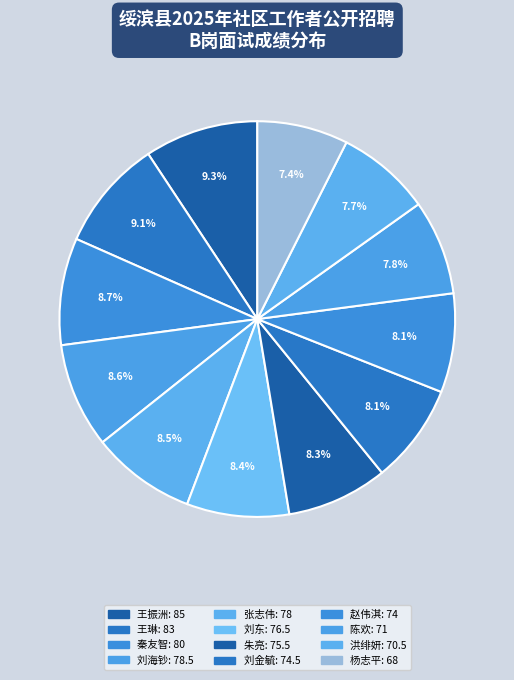

Does 朱亮 account for over 50% of the chart?

No